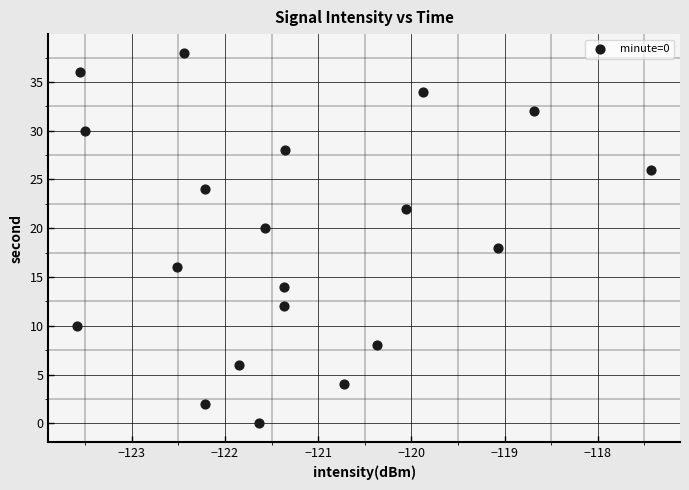

What is the range of Y values (max minus min)?

38